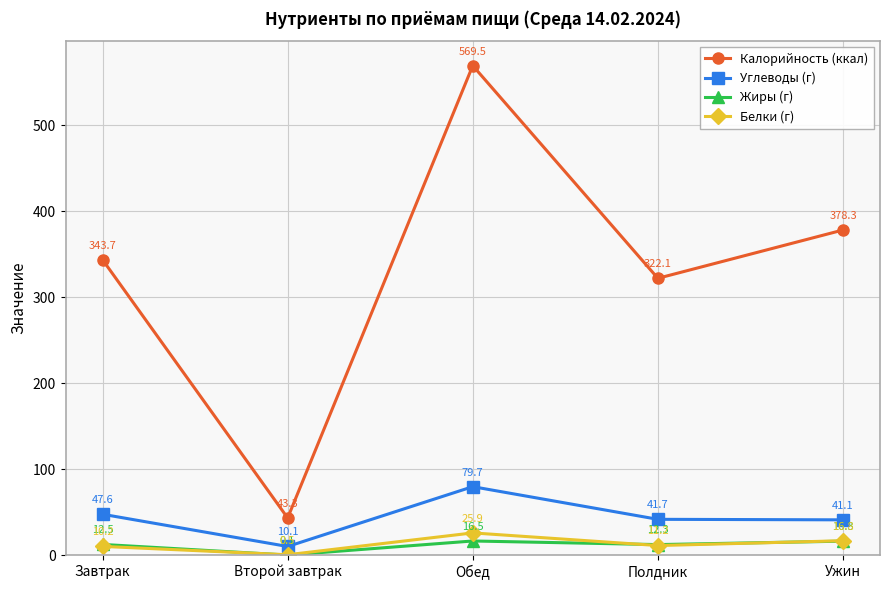

How many interior local peaks does the Жиры (г) series have?

1